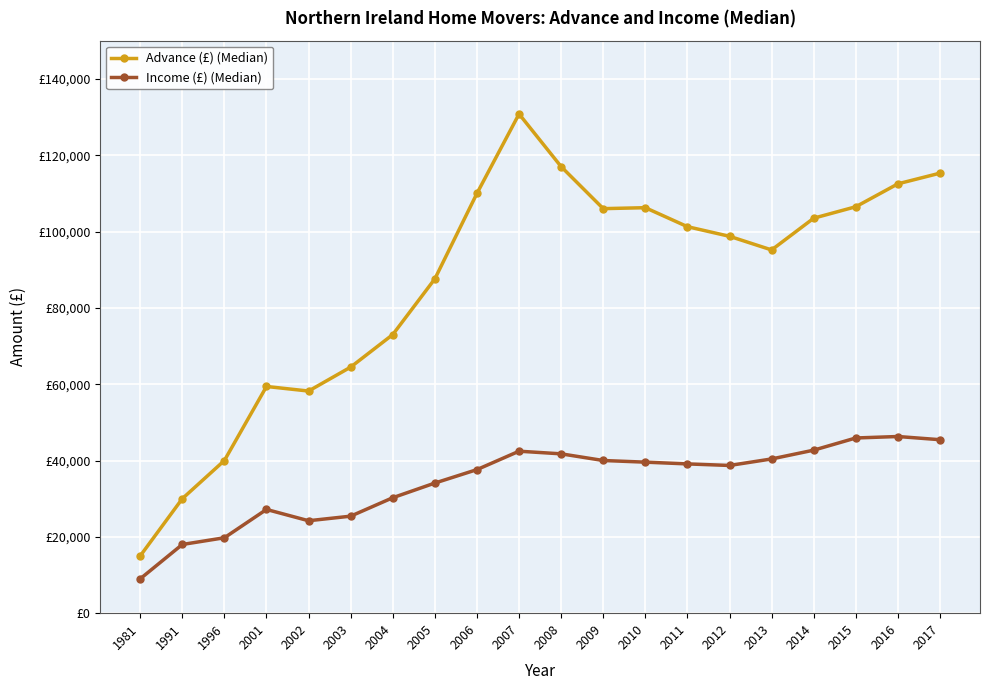

Is the value of Advance (£) (Median) at 2013 greater than the value of Income (£) (Median) at 2011?

Yes